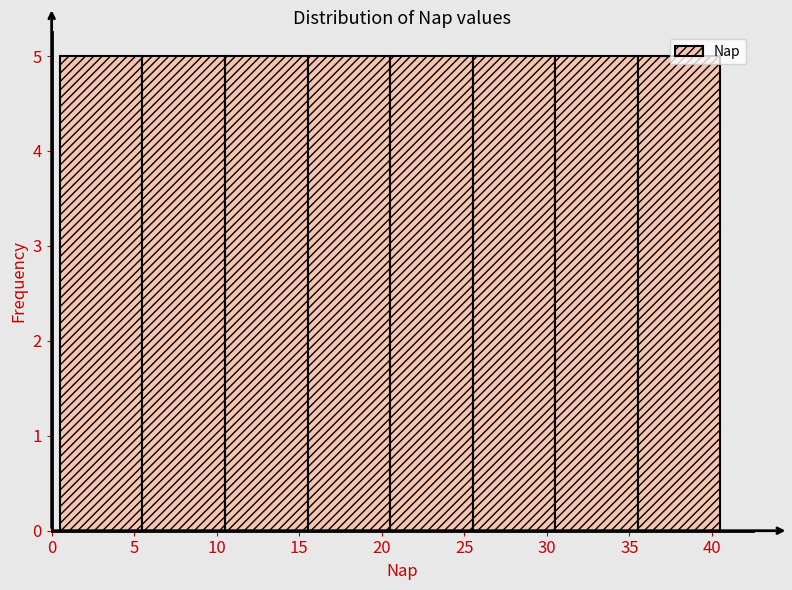

Reading left to right, transcribe this chart: for each bar, give the range it covers on the x-axis and its height. The values are not printed on the chart, so give them approximately, as read against the axis.

0.5 to 5.5: 5
5.5 to 10.5: 5
10.5 to 15.5: 5
15.5 to 20.5: 5
20.5 to 25.5: 5
25.5 to 30.5: 5
30.5 to 35.5: 5
35.5 to 40.5: 5